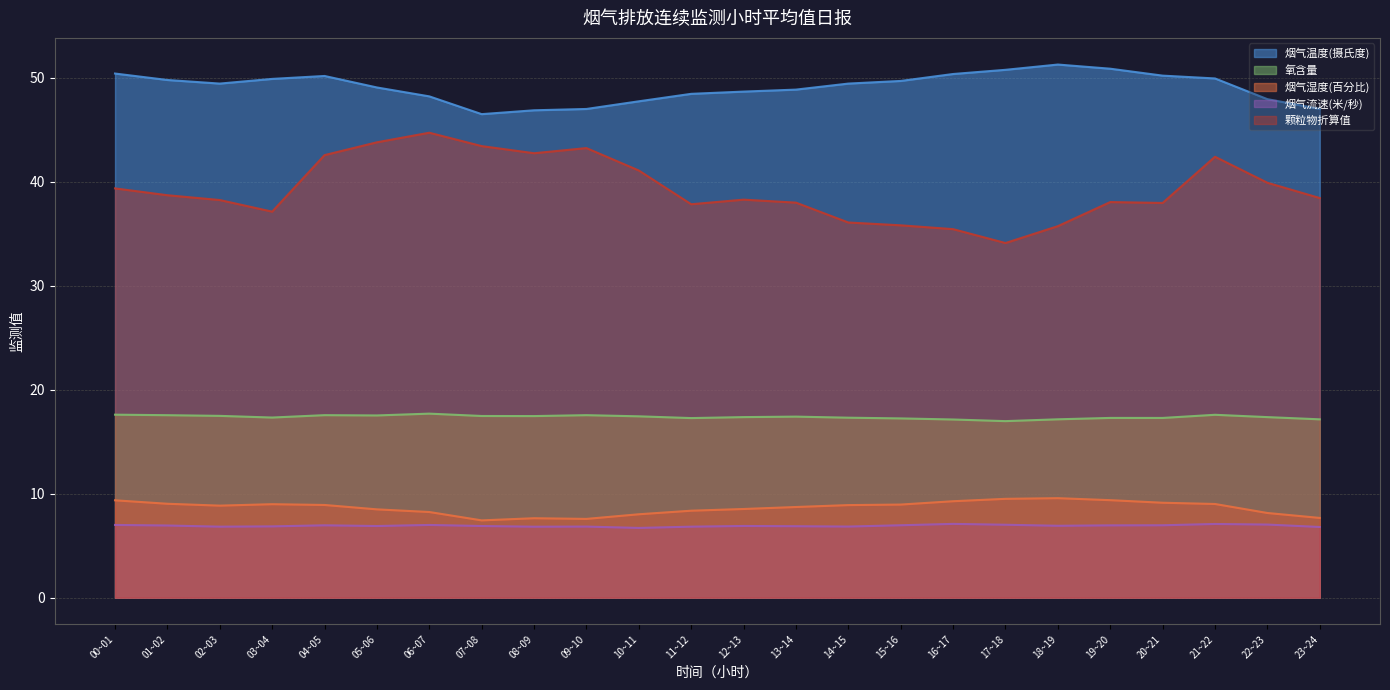

True or false: 烟气温度(摄氏度) and 烟气流速(米/秒) cross at least once.

False